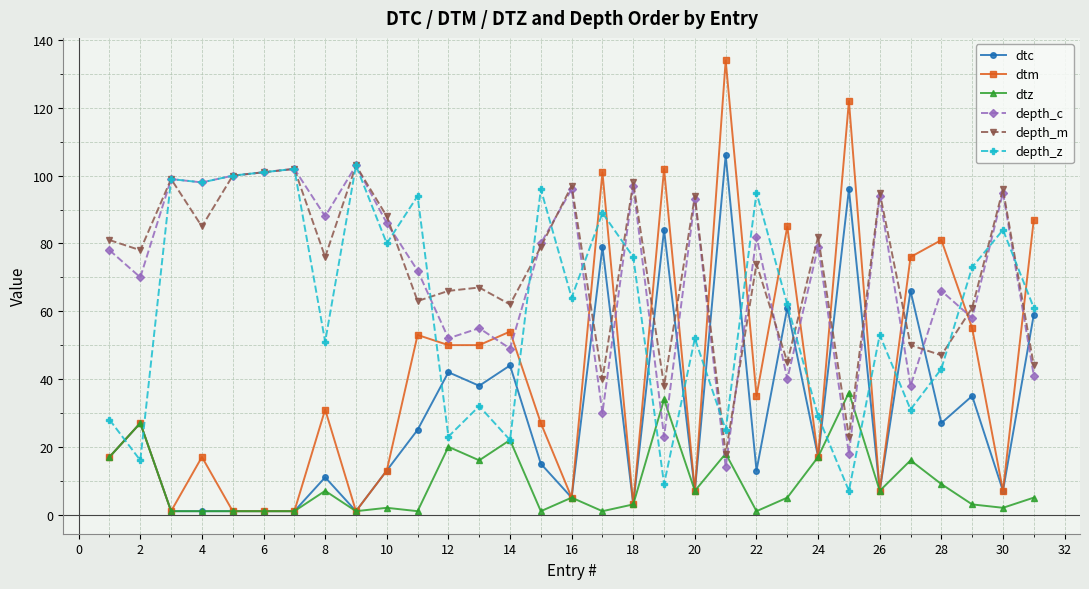

Which series has the largest total across all categories?

depth_m